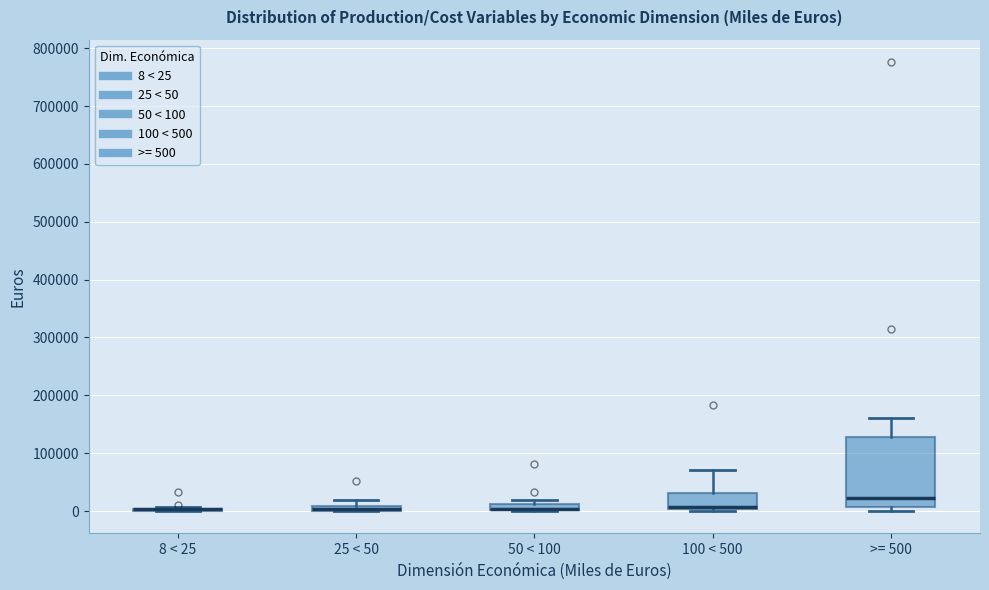

Comparing the boxes themselves (not the whiskers), which one is the tallest?

>= 500